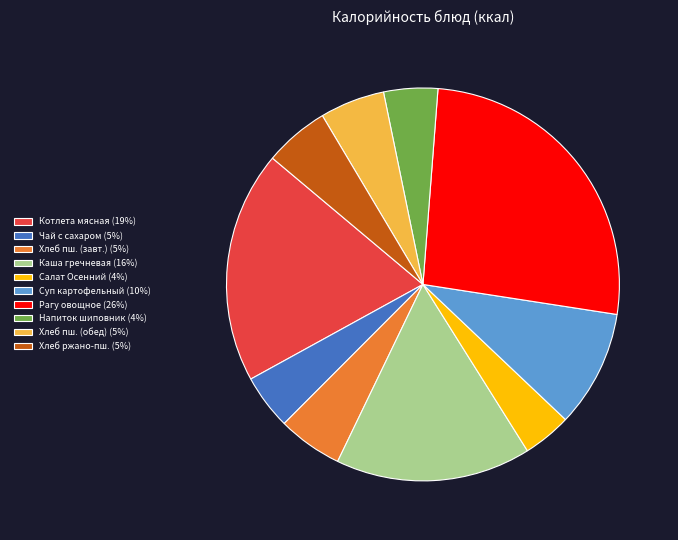

Does any single category account for the majority?

No